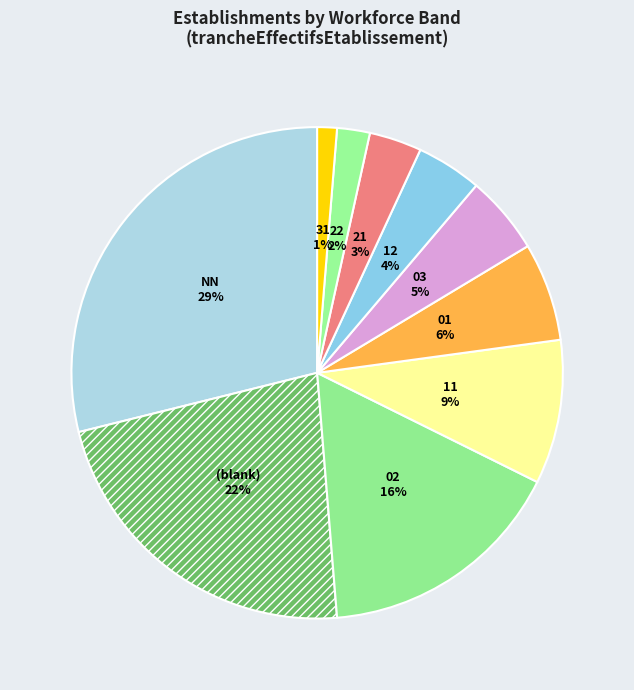

What percentage is the 03 slice, to the nearest percent?

5%